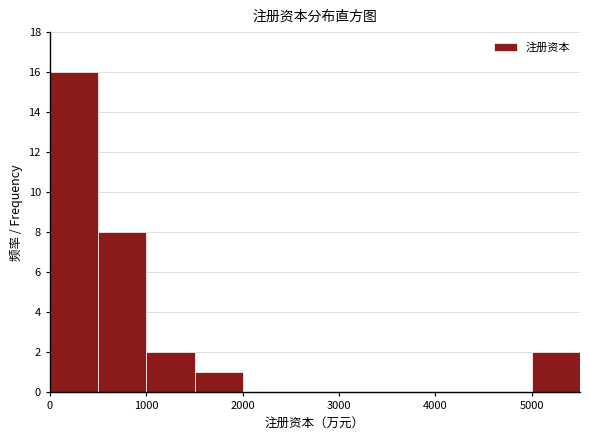

Reading left to right, list every bar in this chart as the range it spans on the x-axis followed by its height. The values are not printed on the chart, so give them approximately, as read against the axis.

0 to 500: 16
500 to 1000: 8
1000 to 1500: 2
1500 to 2000: 1
2000 to 2500: 0
2500 to 3000: 0
3000 to 3500: 0
3500 to 4000: 0
4000 to 4500: 0
4500 to 5000: 0
5000 to 5500: 2